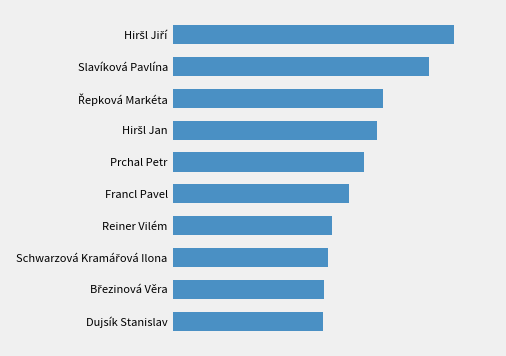

What is the smallest value displayed?

328800